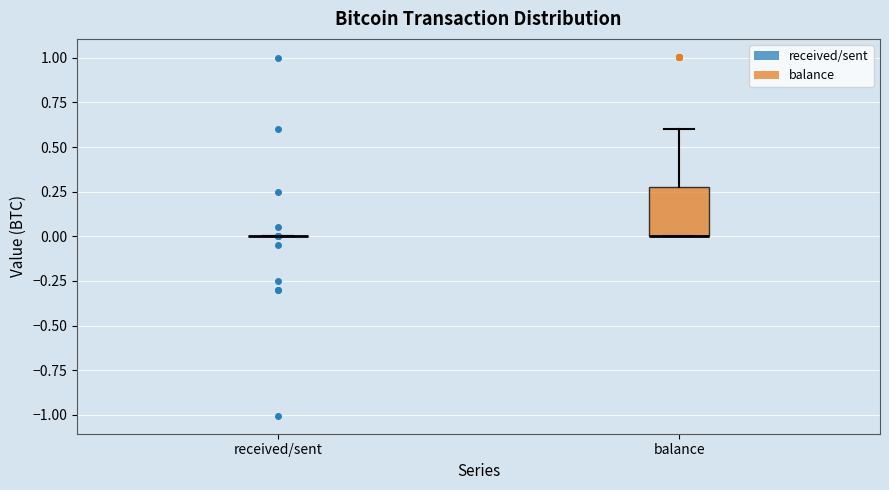

Where is the upper edge of the box for balance on the y-axis? The values are not printed on the chart, so give them approximately, as read against the axis.

0.3